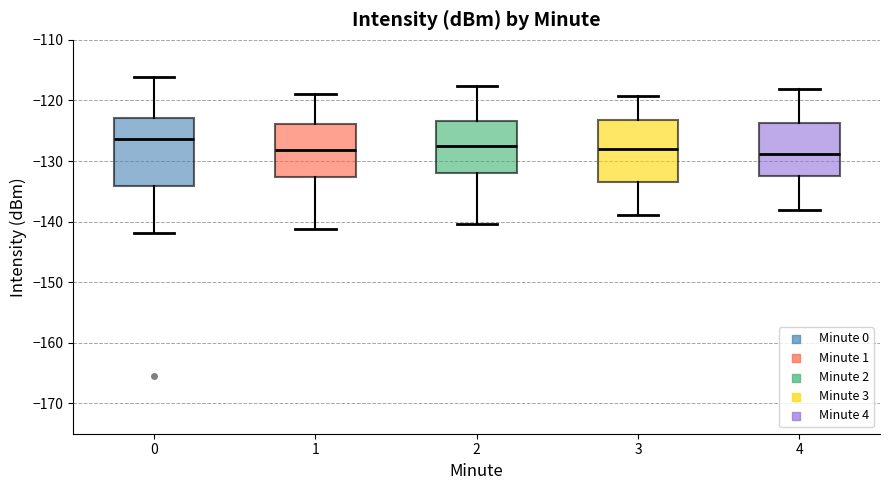

Reading left to right, transcribe this box plot: for each box, give where its median line is, the range the box spans, and where its two whiskers end, as read against the y-axis. The values are not printed on the chart, so give them approximately, as read against the axis.

0: median -126, box -134 to -123, whiskers -142 to -116
1: median -128, box -133 to -124, whiskers -141 to -119
2: median -128, box -132 to -123, whiskers -140 to -118
3: median -128, box -133 to -123, whiskers -139 to -119
4: median -129, box -132 to -124, whiskers -138 to -118